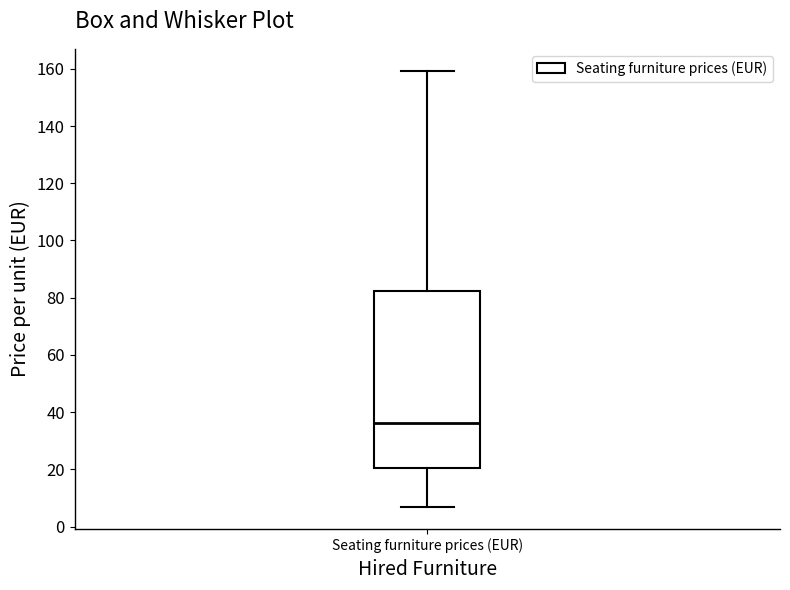

Where does the upper whisker of the box for Seating furniture prices (EUR) end on the y-axis? The values are not printed on the chart, so give them approximately, as read against the axis.

160